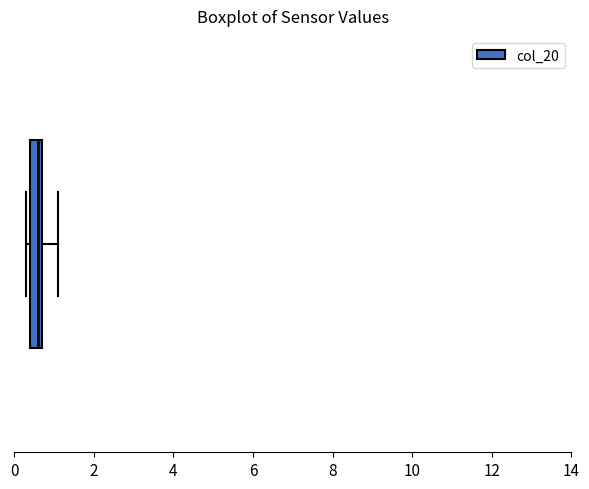

Where is the left edge of the box on the x-axis? The values are not printed on the chart, so give them approximately, as read against the axis.

0.4